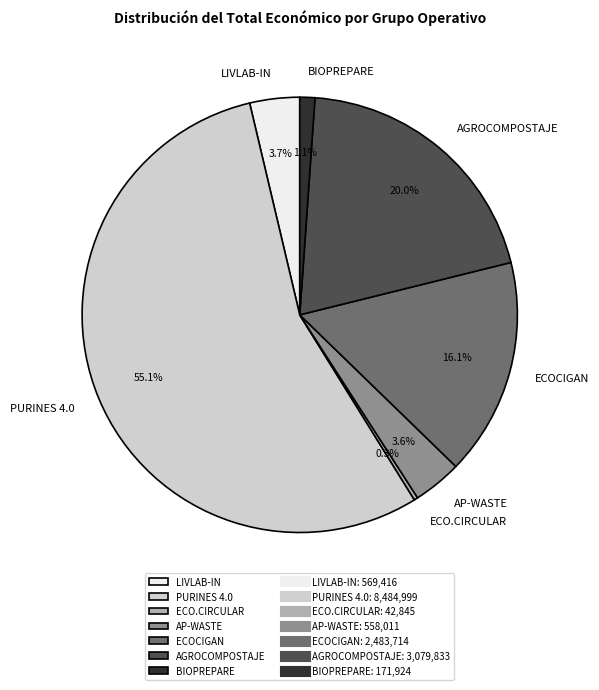

What percentage do AP-WASTE and AGROCOMPOSTAJE together represent?

23.6%